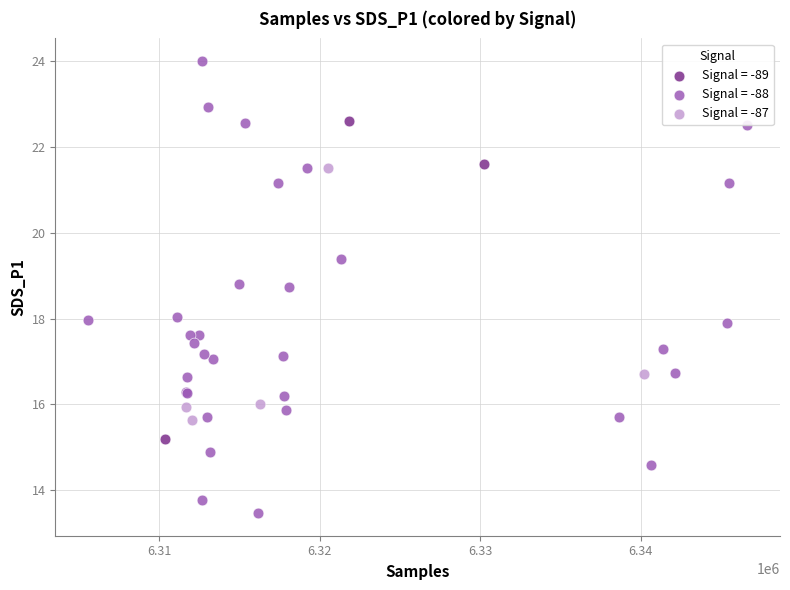

Which series contains the lowest Y value?

Signal = -88